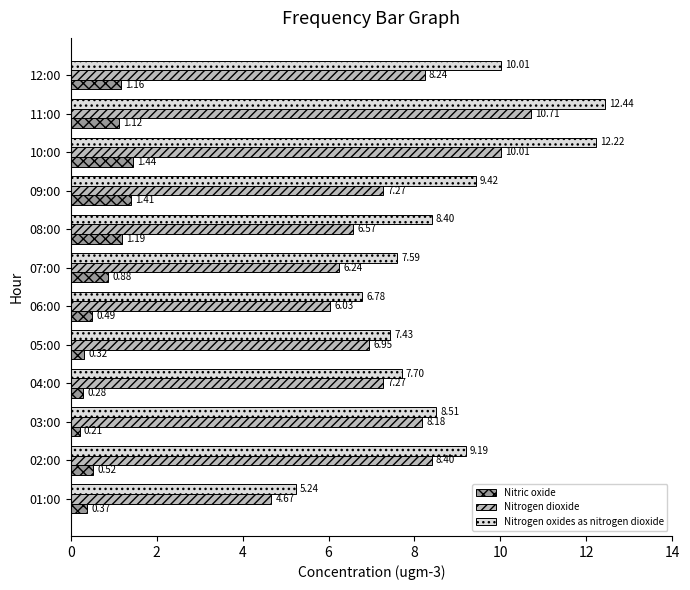

What is the difference between the Nitrogen dioxide values at 07:00 and 12:00?

2.0